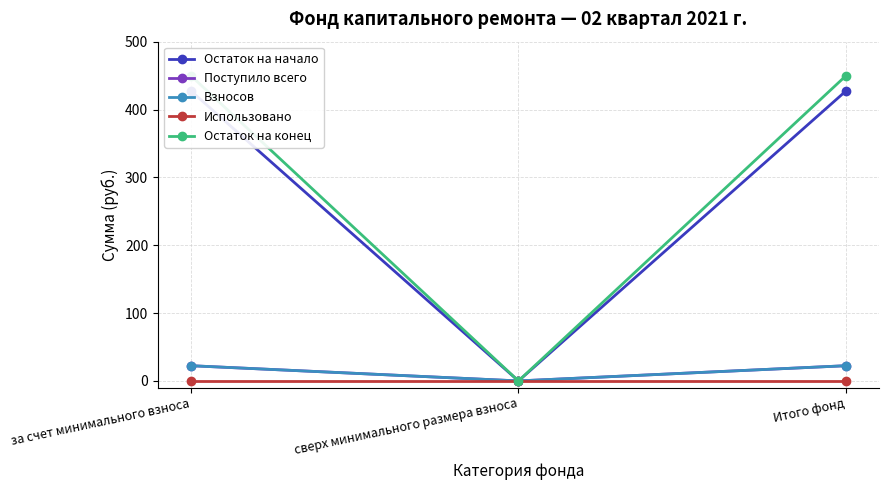

True or false: Остаток на конец has a value of 699.8 at за счет минимального взноса.

False